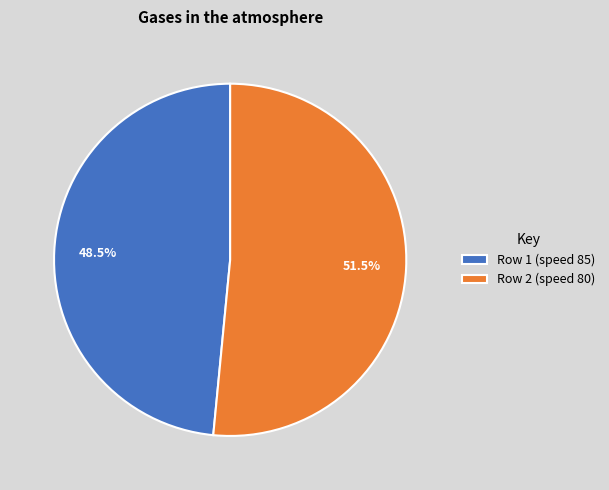

What is the ratio of the value at Row 1 (speed 85) to the value at Row 2 (speed 80)?

0.9